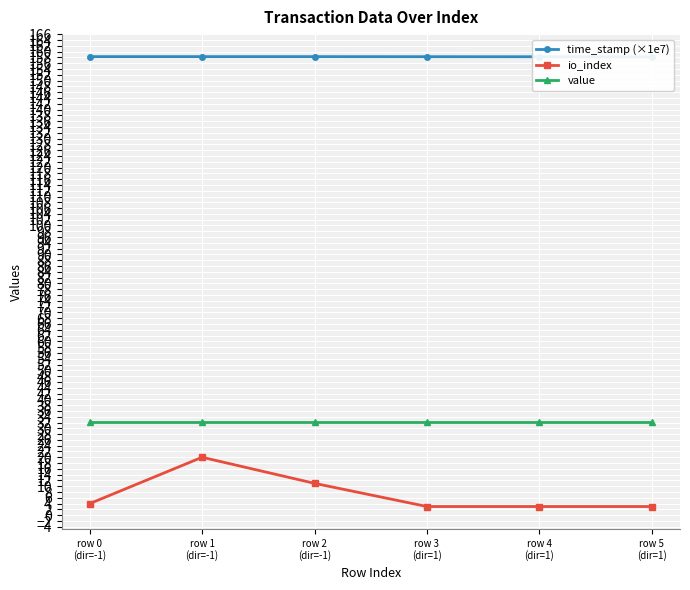

Is it true that time_stamp (×1e7) equals 70.7 at row 1
(dir=-1)?

False